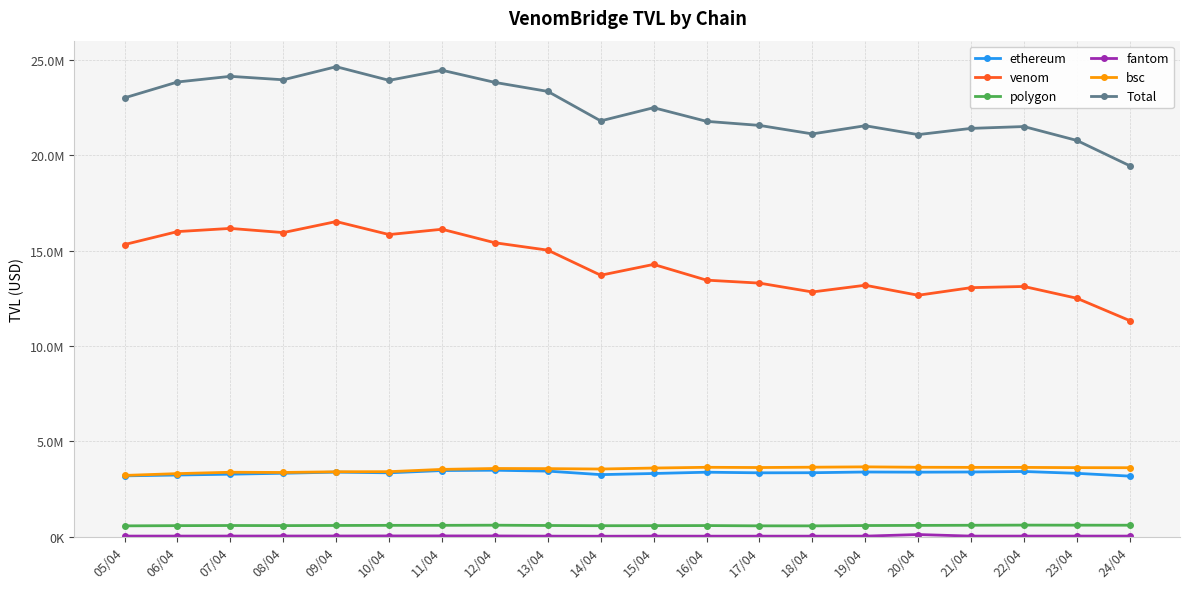

Reading left to right, list all the values displayed in this chart.

ethereum: 3196038.4	3238901.6	3283138.1	3332779.4	3391094.9	3355020.3	3473904.7	3489723.3	3444087.2	3259935.7	3319433.8	3386461.5	3354594.1	3359757.2	3397571.0	3388648.3	3398208.0	3424547.7	3327697.3	3181348.8
venom: 15316197.2	15995469.6	16162174.0	15942657.3	16521436.6	15839127.7	16118044.0	15409859.4	15022199.9	13708335.3	14275279.2	13451090.5	13295803.4	12831133.9	13184190.4	12659146.4	13057101.8	13119396.3	12502523.6	11331235.2
polygon: 575357.6	586199.5	593640.7	588195.9	595488.3	601849.6	602710.8	610157.5	594979.6	582758.8	586005.6	590565.2	576344.9	574564.2	592409.5	599117.7	606279.0	614771.4	611196.8	608860.4
fantom: 39763.9	39859.4	41085.4	42222.0	43761.4	47065.0	48414.5	46614.7	36430.5	32146.9	37376.0	35281.0	35651.9	36072.4	36500.2	120624.7	38775.0	38507.5	38913.0	39150.4
bsc: 3218204.1	3312335.8	3384133.4	3373520.9	3409926.8	3415214.1	3534438.0	3582063.3	3574245.8	3553492.3	3604875.6	3644083.2	3632288.8	3648873.1	3667240.9	3645915.5	3639964.3	3639117.4	3625984.6	3621529.5
Total: 23003676.3	23834774.5	24131171.5	23949648.9	24635305.0	23920579.2	24450440.3	23812626.4	23340624.1	21795753.6	22487619.3	21772635.8	21560001.1	21113883.2	21542856.8	21077275.7	21403712.5	21499571.2	20772213.7	19445771.8